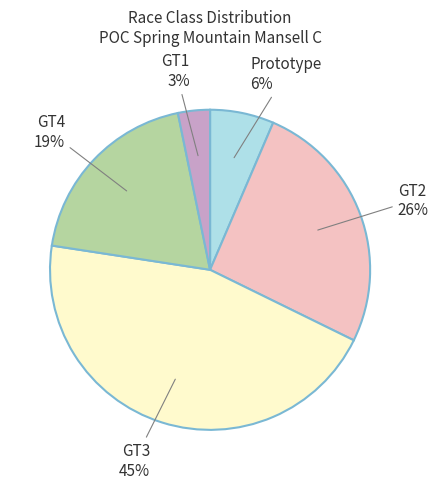

How many segments does this pie chart have?

5